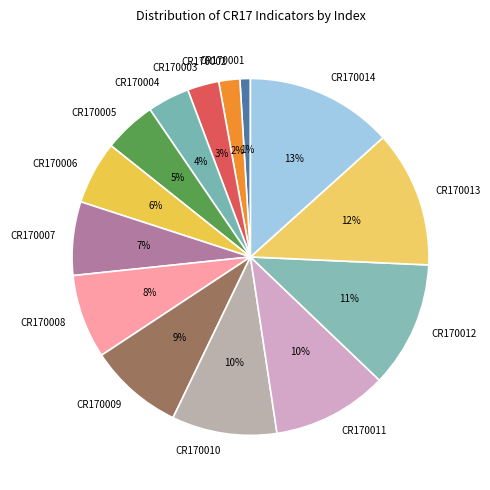

To the nearest percent, what portion does CR170002 represent?

2%